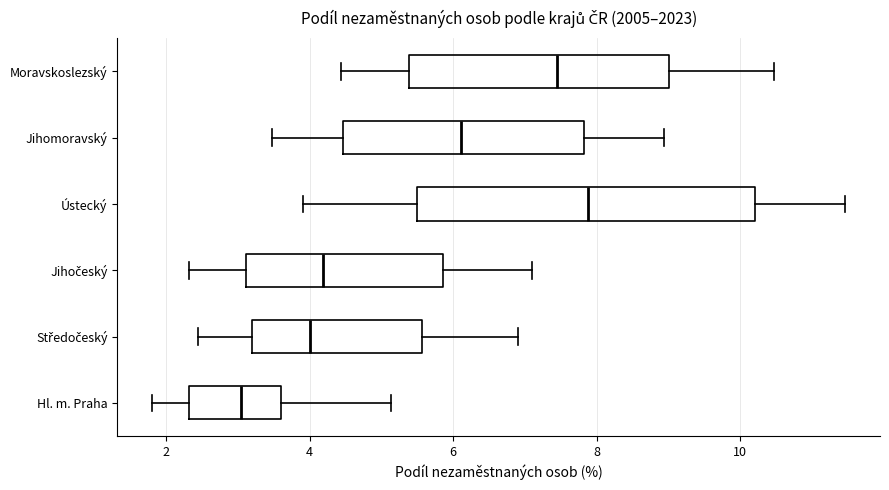

Comparing the boxes themselves (not the whiskers), which one is the widest?

Ústecký